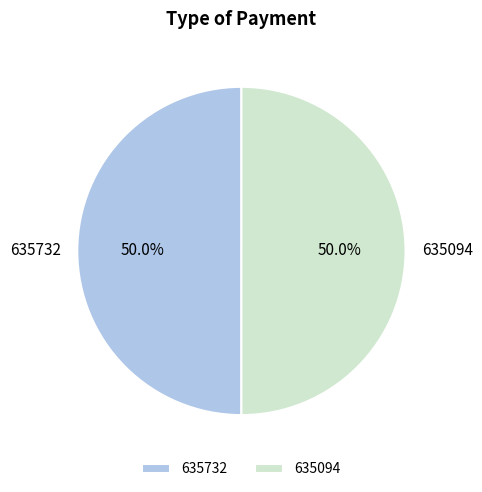

Approximately how many times larger is the value at 635094 compared to 635732?

1.0